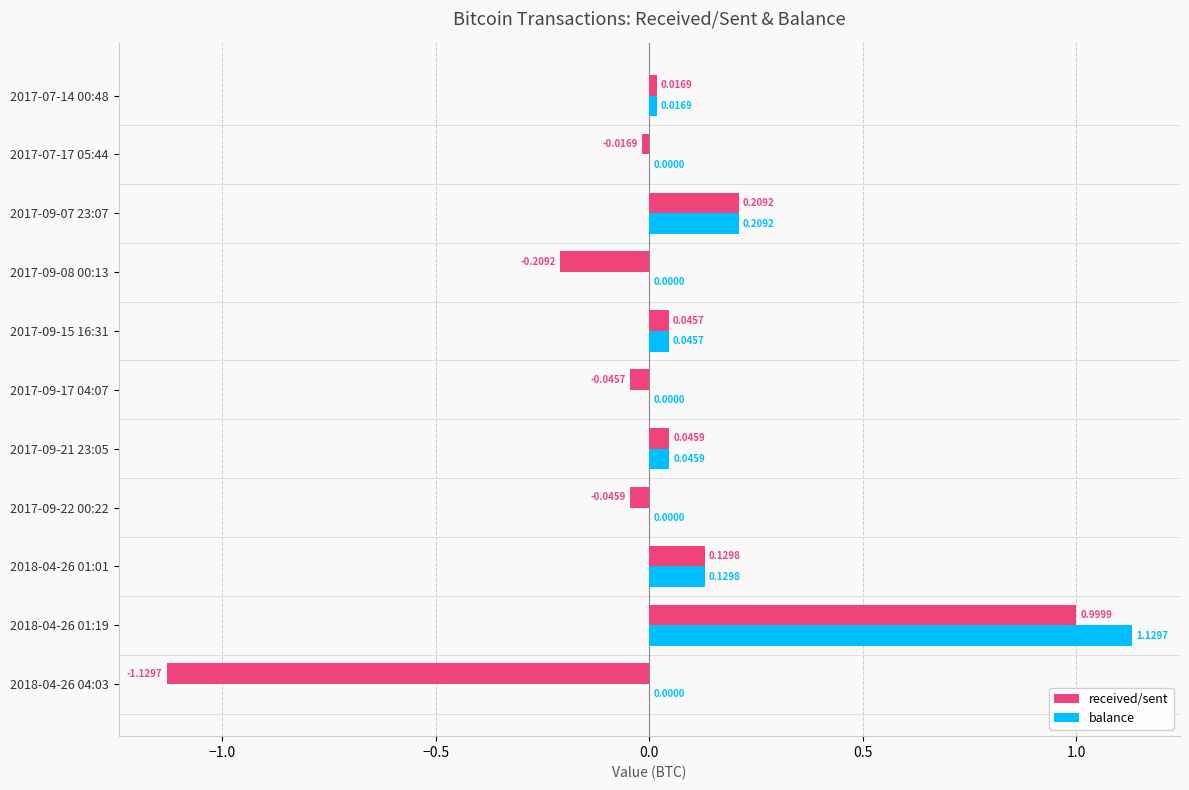

How many data points does each series have?

11